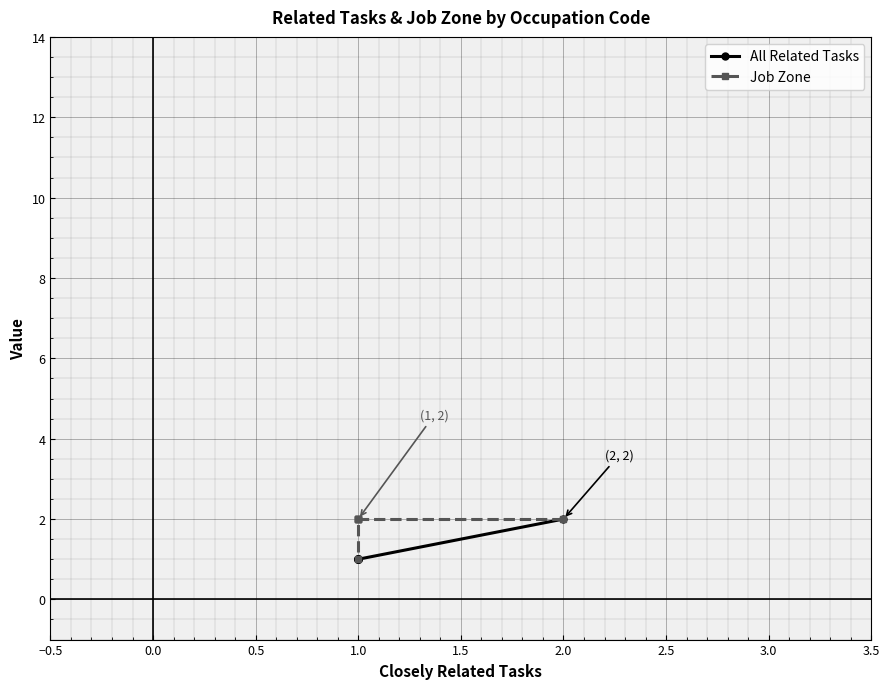

True or false: All Related Tasks and Job Zone intersect in this chart.

False